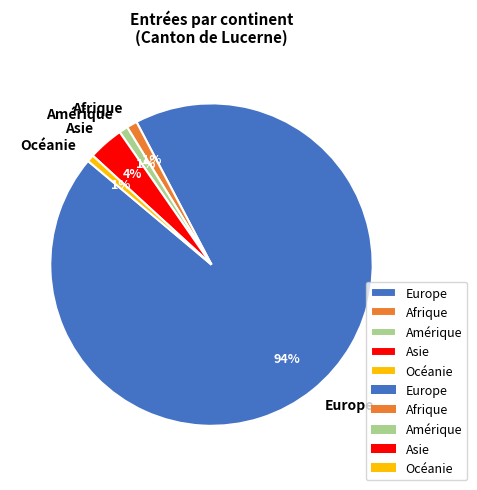

Is the sum of Océanie and Afrique greater than half?

No